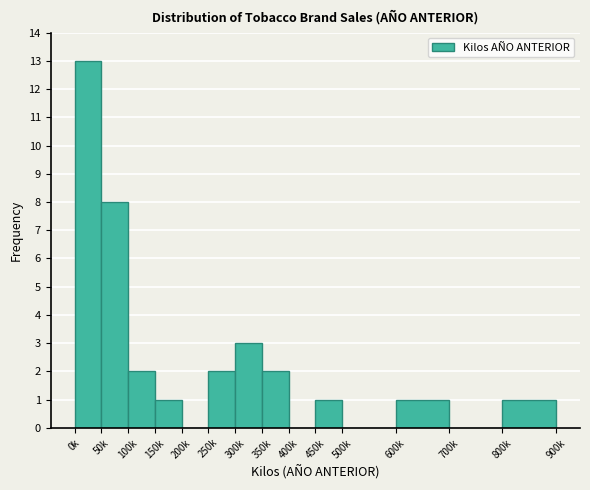

Reading left to right, what are all the values shown in this chart?

0k=13	50k=8	100k=2	150k=1	200k=0	250k=2	300k=3	350k=2	400k=0	450k=1	500k=0	600k=1	700k=0	800k=1